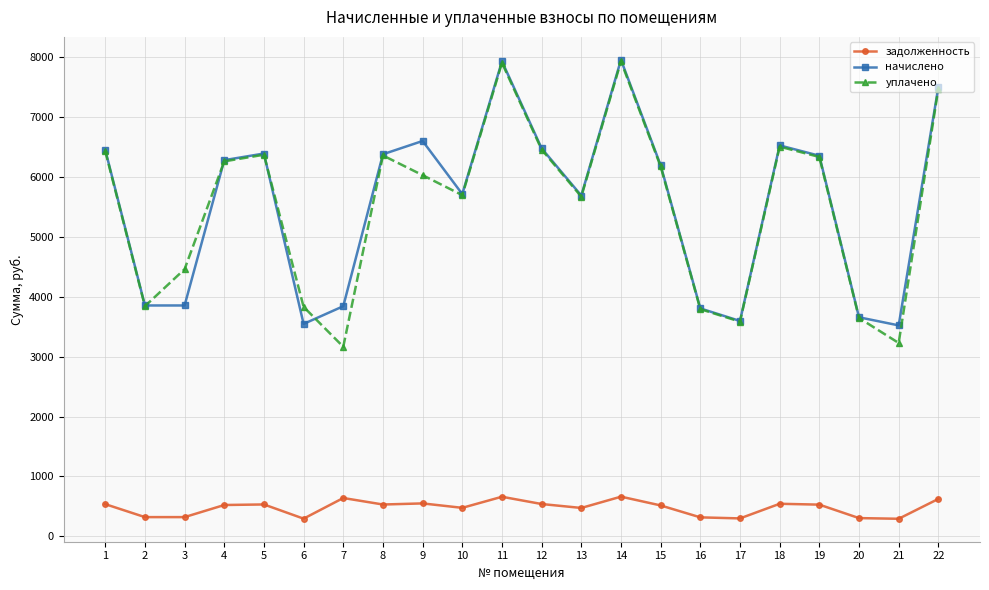

What are all the series names shown in the legend?

задолженность, начислено, уплачено